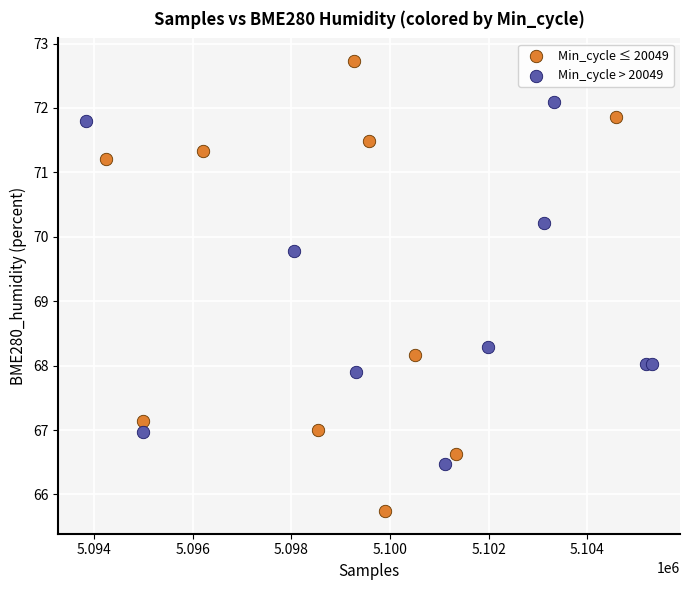

Which series contains the highest Y value?

Min_cycle ≤ 20049